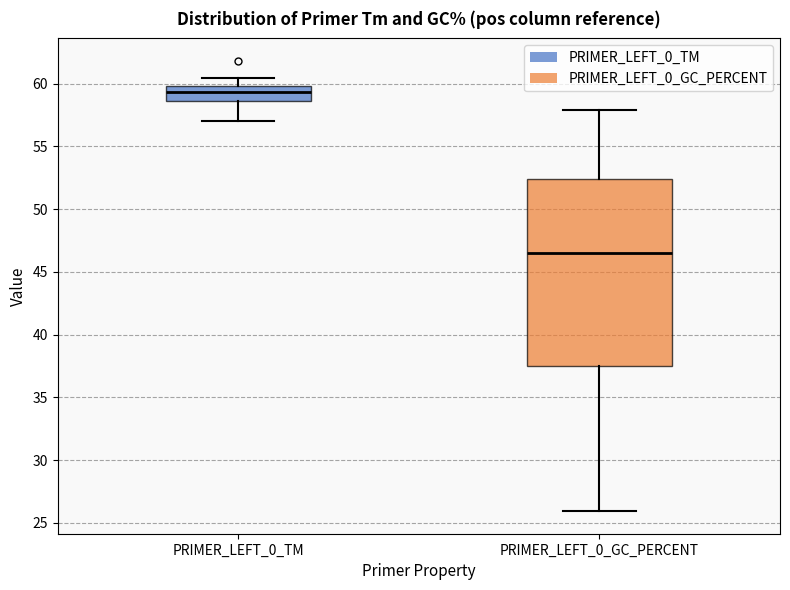

Which box is the tallest, from its lower edge to its upper edge?

PRIMER_LEFT_0_GC_PERCENT